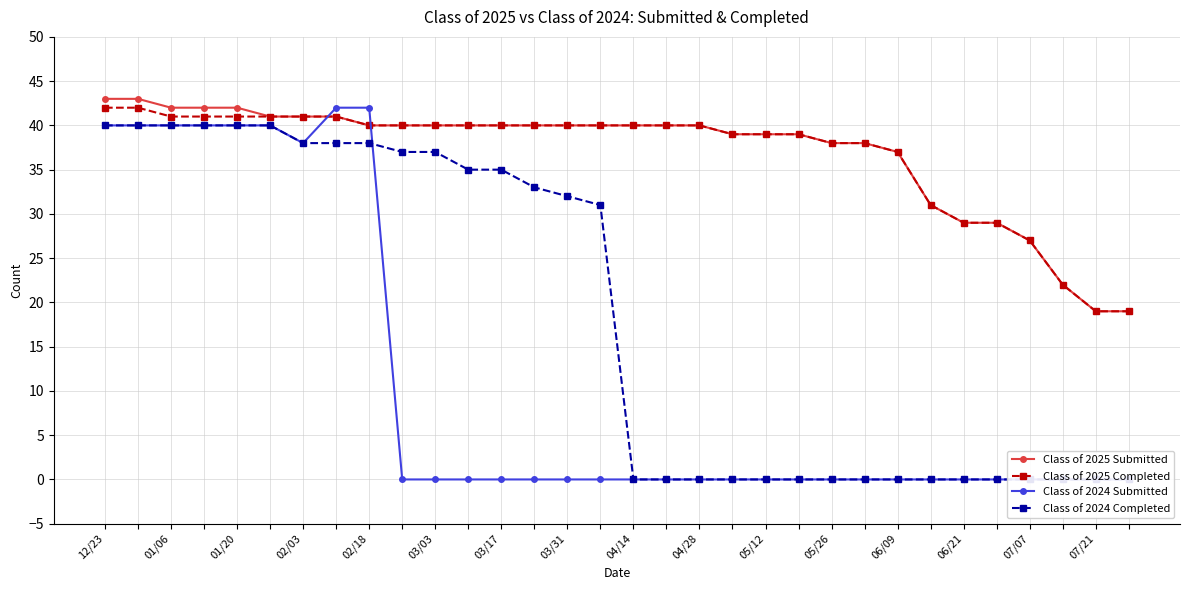

List the series in order of their peak value, highest first.

Class of 2025 Submitted, Class of 2025 Completed, Class of 2024 Submitted, Class of 2024 Completed